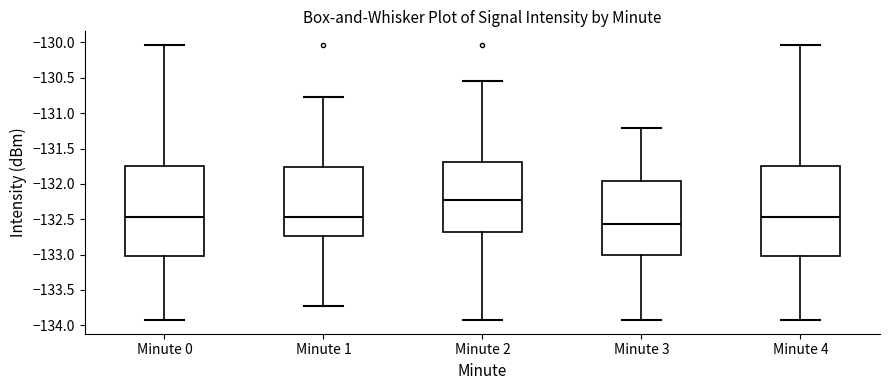

Where does the upper whisker of the box for Minute 1 end on the y-axis? The values are not printed on the chart, so give them approximately, as read against the axis.

-130.75